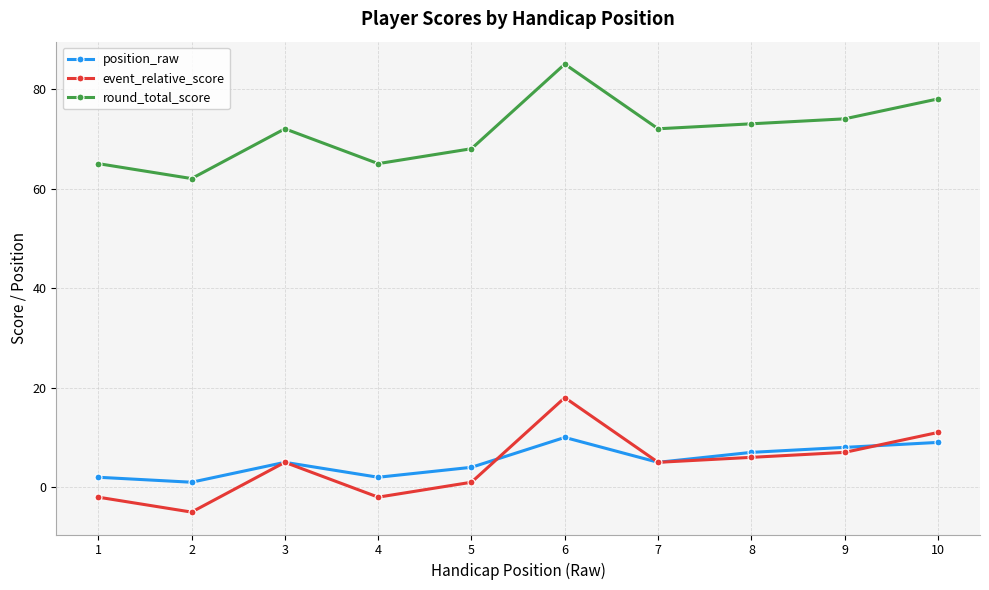

Which category has the lowest value in the position_raw series?

2